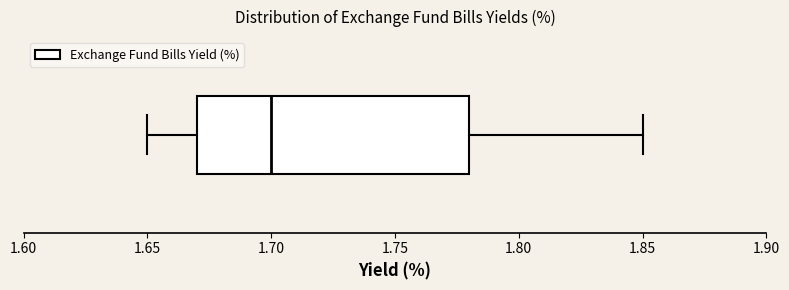

Transcribe this box plot: give where the median line is, the range the box spans, and where the two whiskers end, as read against the x-axis. The values are not printed on the chart, so give them approximately, as read against the axis.

median 1.70, box 1.67 to 1.78, whiskers 1.65 to 1.85